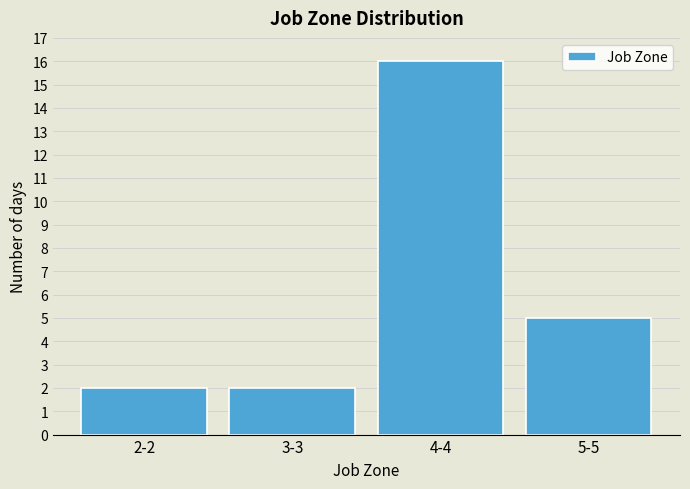

Reading right to left, extract all data points from this chart.

5	16	2	2